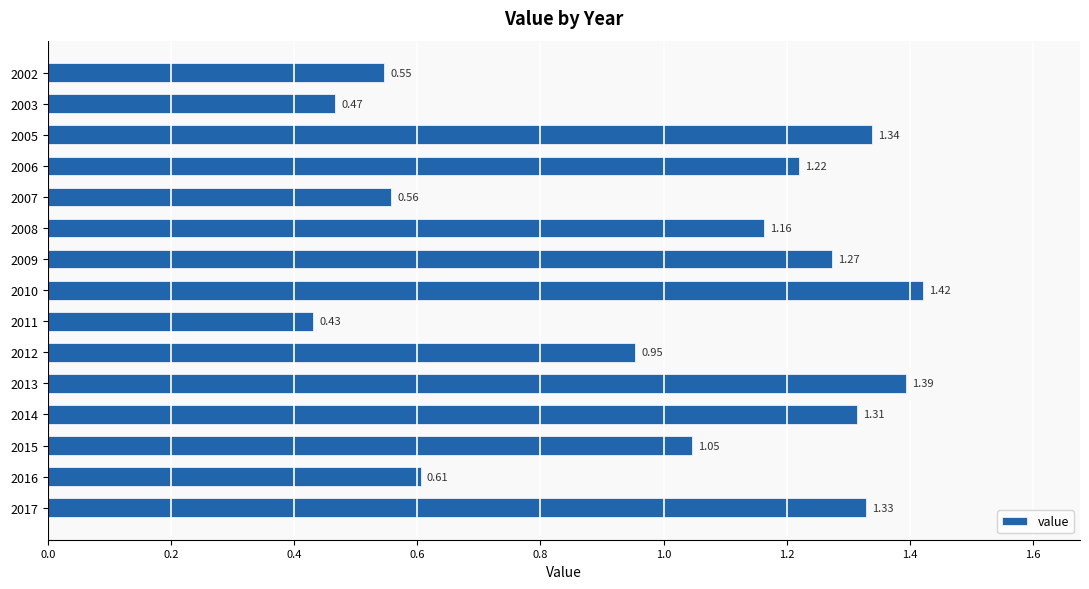

List the labels in order of value, largest first.

2010, 2013, 2005, 2017, 2014, 2009, 2006, 2008, 2015, 2012, 2016, 2007, 2002, 2003, 2011